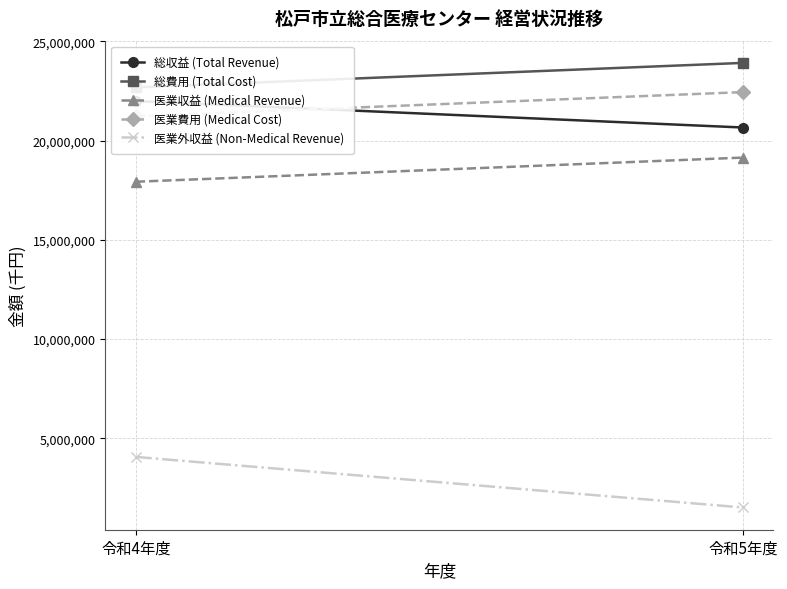

Reading left to right, extract all data points from this chart.

総収益 (Total Revenue): 21987003	20656502
総費用 (Total Cost): 22679227	23911623
医業収益 (Medical Revenue): 17924576	19141545
医業費用 (Medical Cost): 21222654	22440183
医業外収益 (Non-Medical Revenue): 4062397	1514957